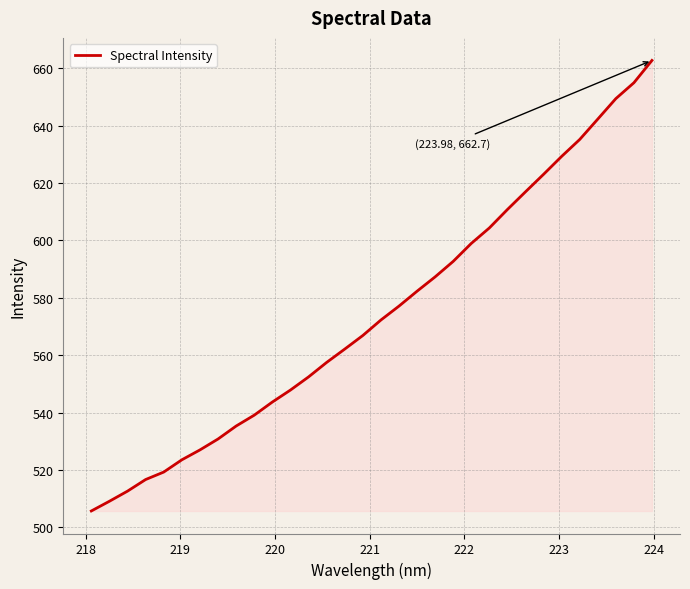

What is the minimum value shown in the chart?

505.7